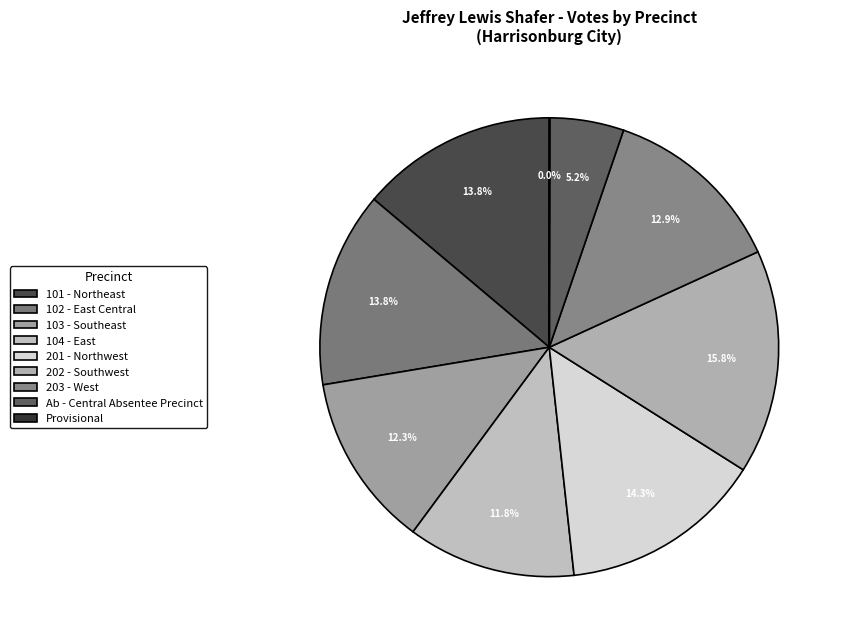

Which slice is the smallest?

Provisional